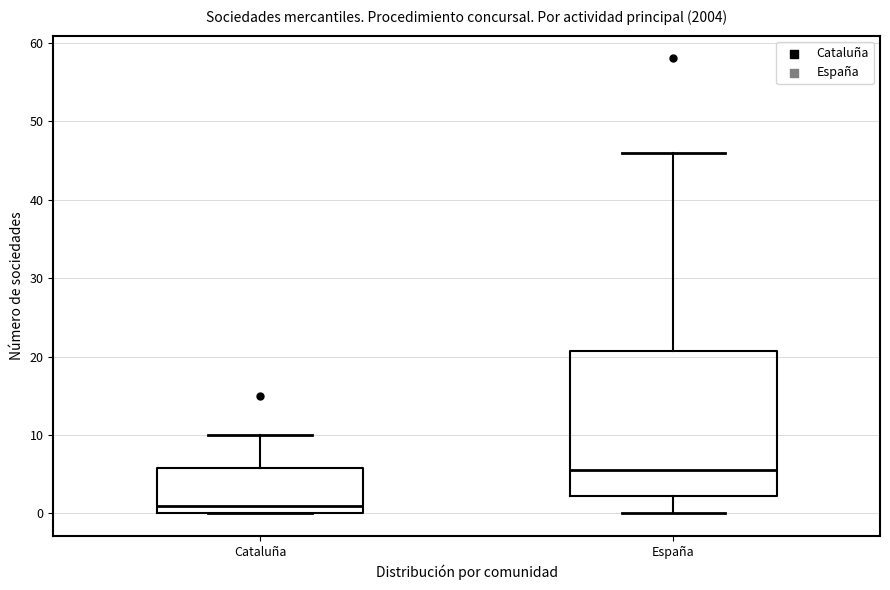

Which box has the highest median line?

España